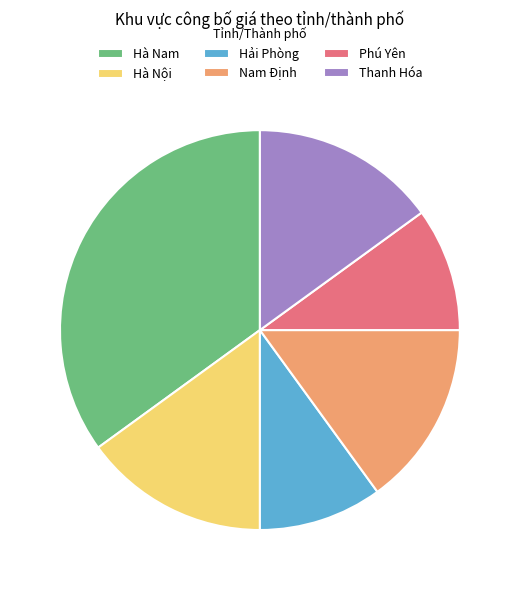

Do Hải Phòng and Phú Yên together represent more than half of the pie?

No